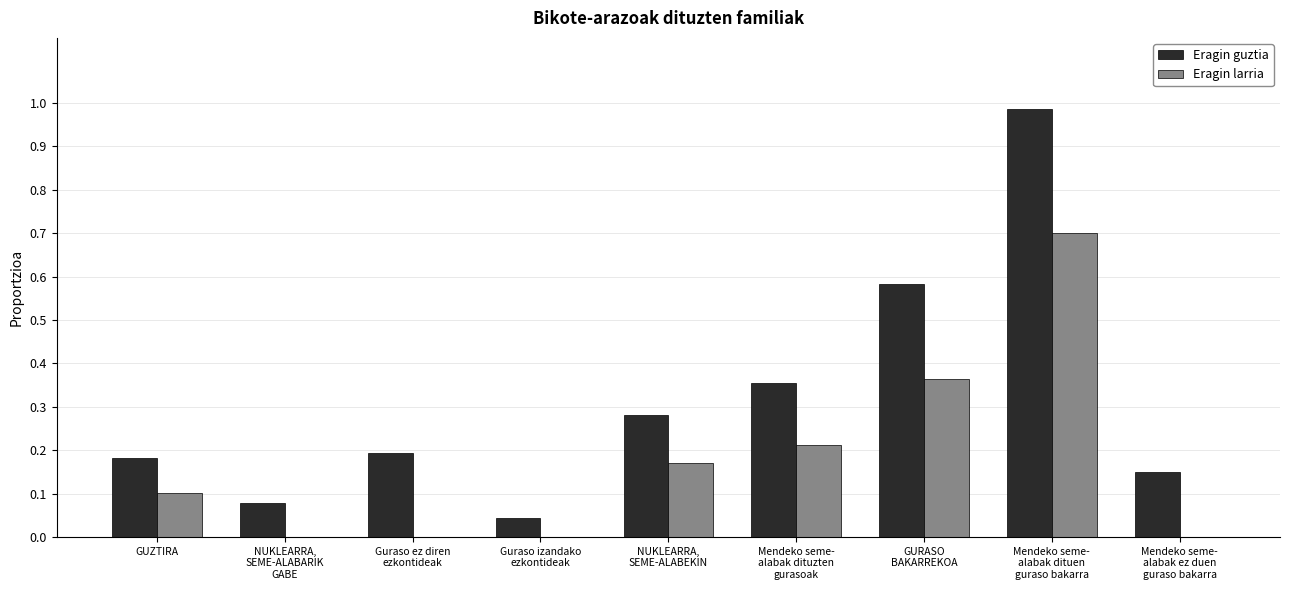

Is the value of Eragin larria at Guraso izandako
ezkontideak greater than the value of Eragin guztia at Guraso izandako
ezkontideak?

No